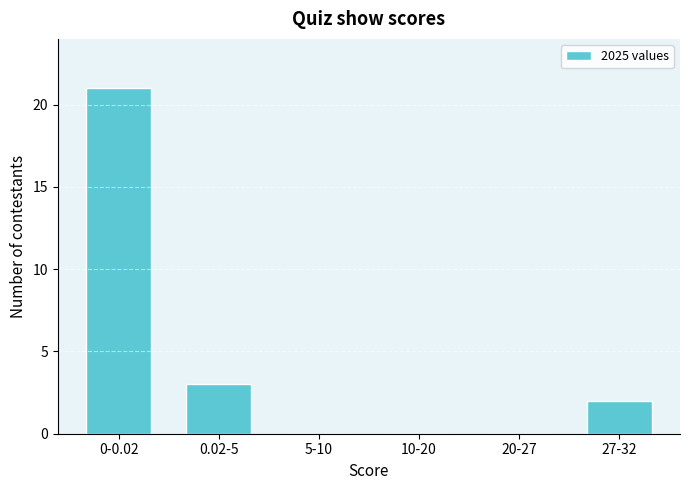

Reading left to right, list all the values displayed in this chart.

0-0.02=21	0.02-5=3	5-10=0	10-20=0	20-27=0	27-32=2